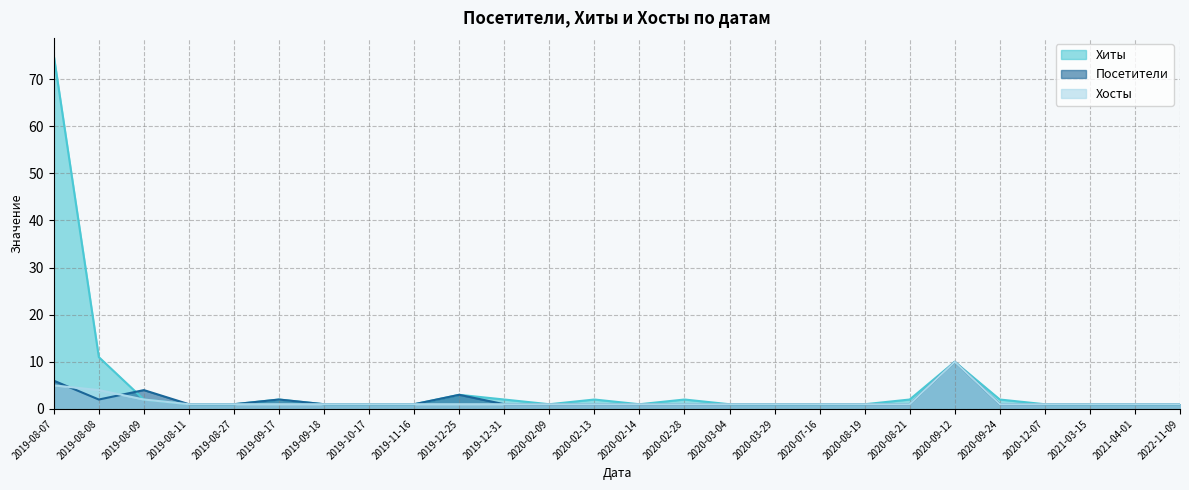

How many lines are shown in the chart?

3